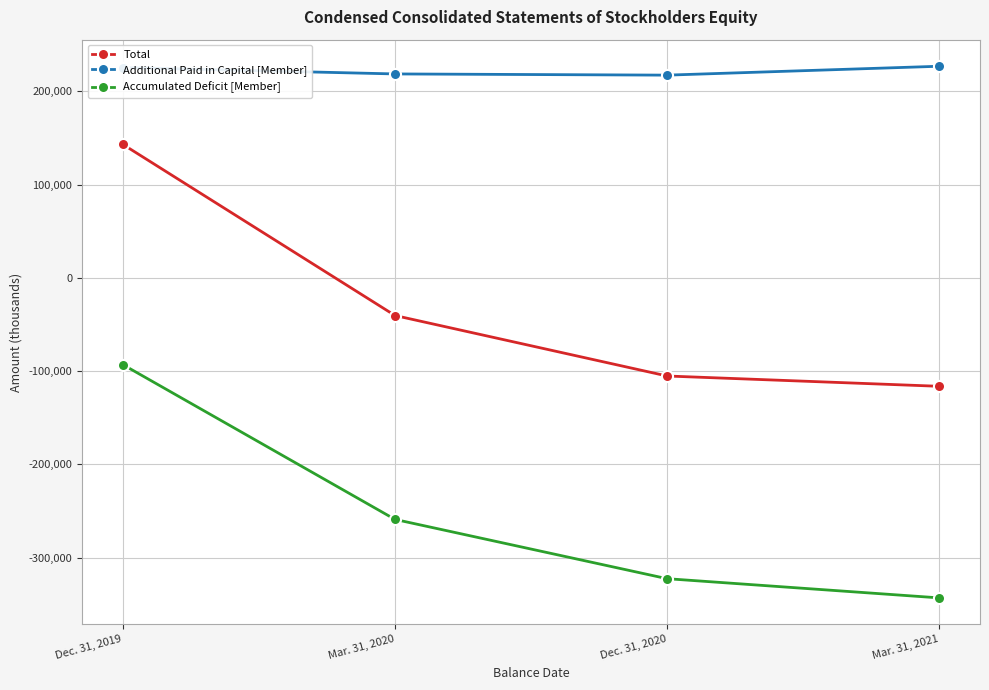

Rank the series by their average value, from lowest to highest.

Accumulated Deficit [Member], Total, Additional Paid in Capital [Member]